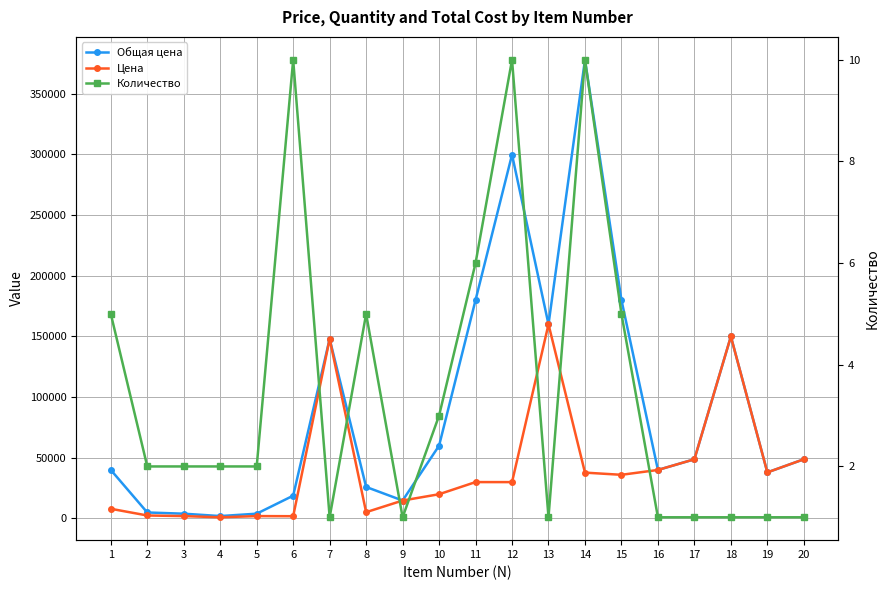

Reading right to left, transcribe all the data shown in this chart.

Общая цена: 48800	38000	150000	48800	40000	180000	378000	160000	299800	180000	60000	14800	26000	148000	18800	3960	2000	3960	4960	40000
Цена: 48800	38000	150000	48800	40000	36000	37800	160000	29980	30000	20000	14800	5200	148000	1880	1980	1000	1980	2480	8000
Количество: 1	1	1	1	1	5	10	1	10	6	3	1	5	1	10	2	2	2	2	5